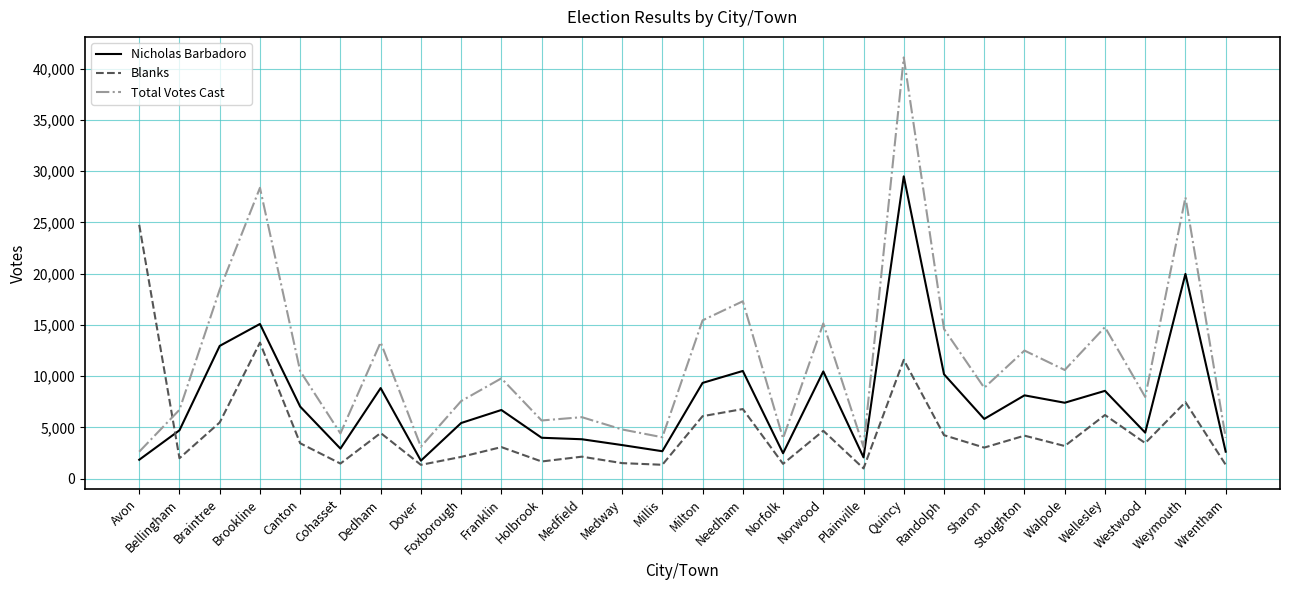

Which series has the largest total across all categories?

Total Votes Cast